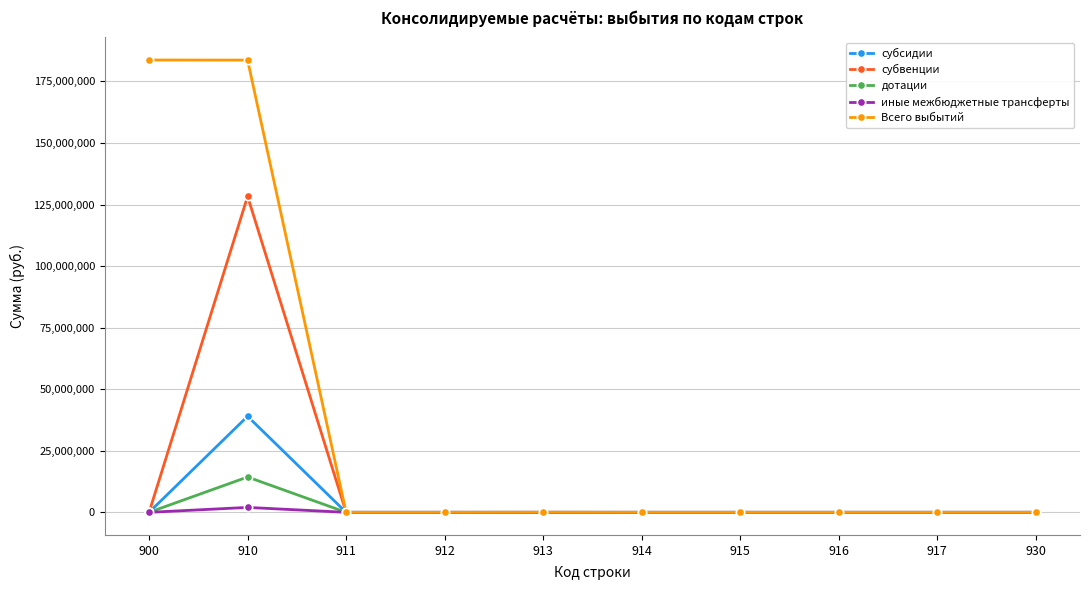

Rank the series by their maximum value, from highest to lowest.

Всего выбытий, субвенции, субсидии, дотации, иные межбюджетные трансферты